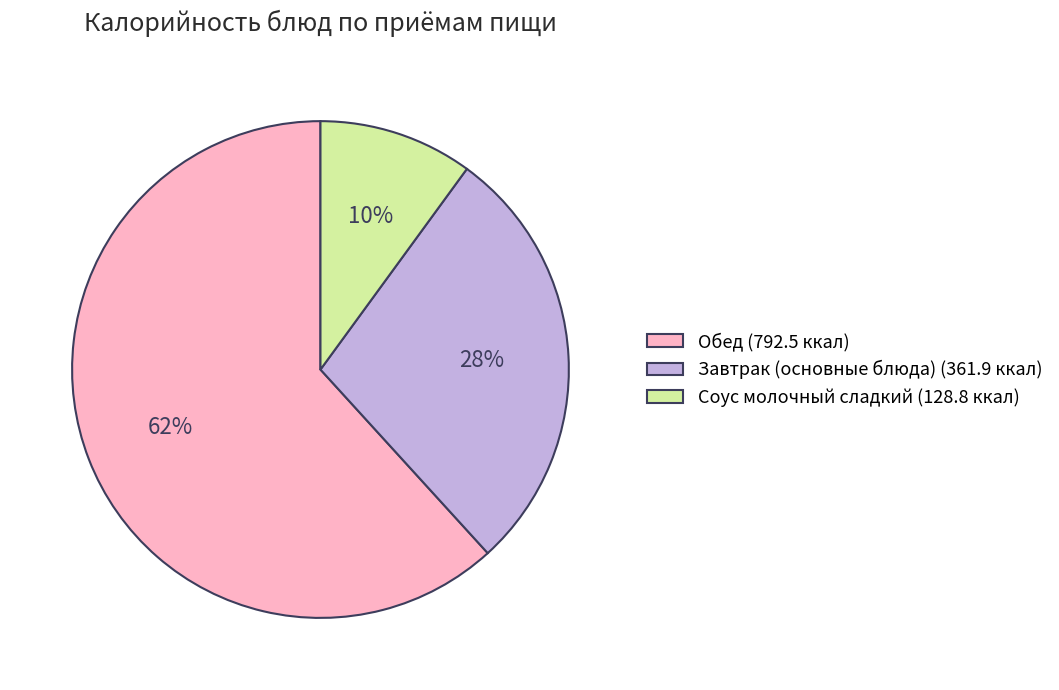

To the nearest percent, what is the difference between the largest and smallest slice percentages?

52%